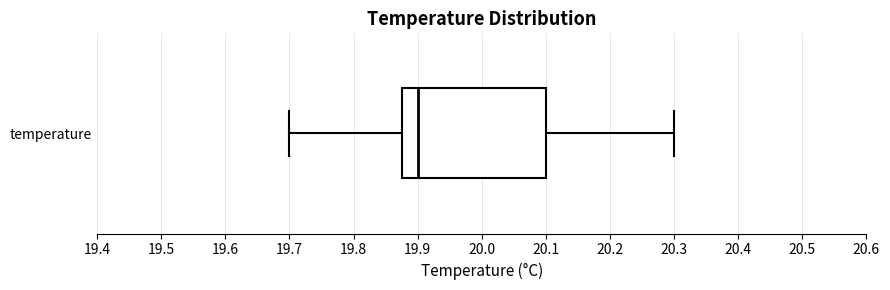

Read this box plot against the x-axis: the position of the median line, the range covered by the box, and the ends of both whiskers. The values are not printed on the chart, so give them approximately, as read against the axis.

median 19.90, box 19.88 to 20.10, whiskers 19.70 to 20.30